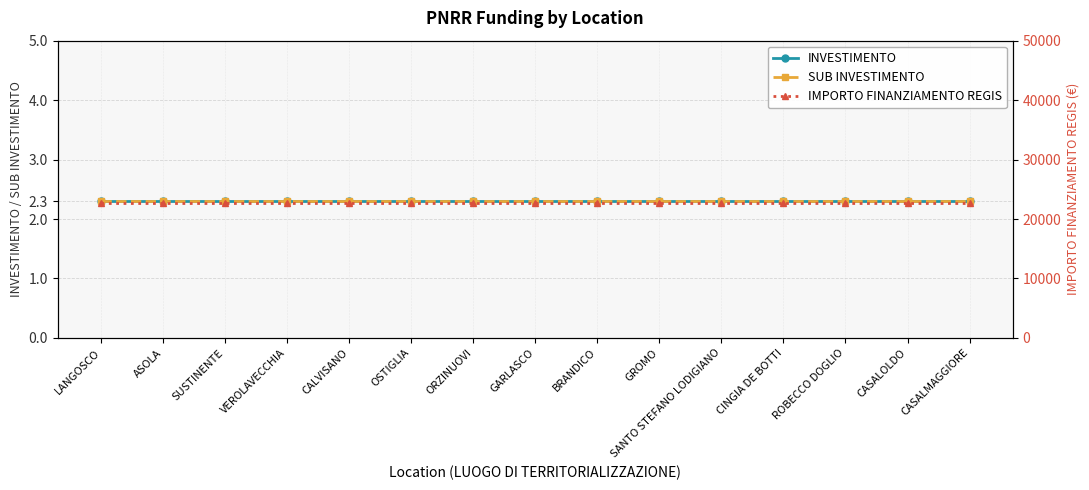

List the labels in order of INVESTIMENTO value, smallest first.

LANGOSCO, ASOLA, SUSTINENTE, VEROLAVECCHIA, CALVISANO, OSTIGLIA, ORZINUOVI, GARLASCO, BRANDICO, GROMO, SANTO STEFANO LODIGIANO, CINGIA DE BOTTI, ROBECCO DOGLIO, CASALOLDO, CASALMAGGIORE